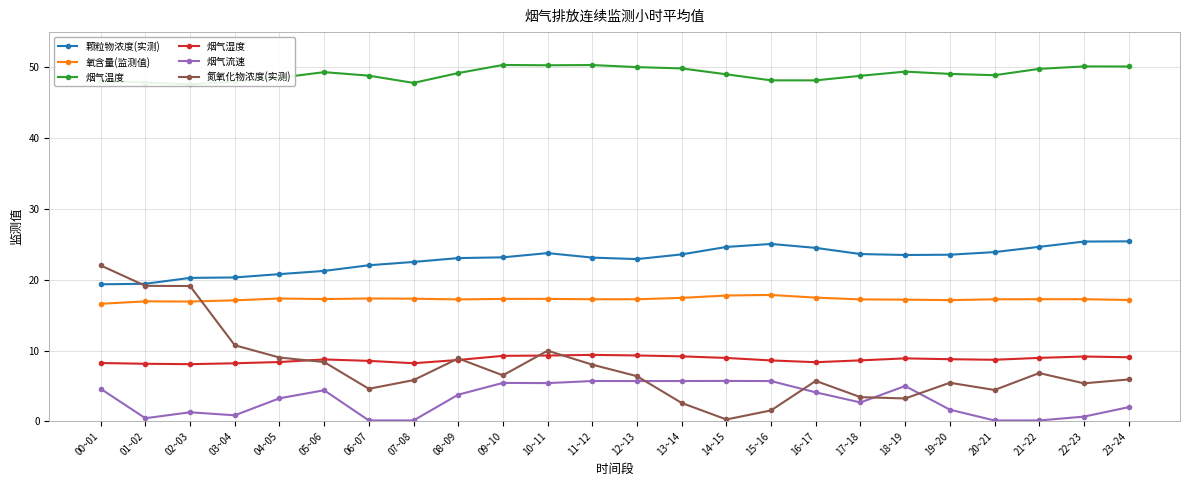

In 氧含量(监测值), how many points are higher than both neighbors (excluding endpoints)?

6